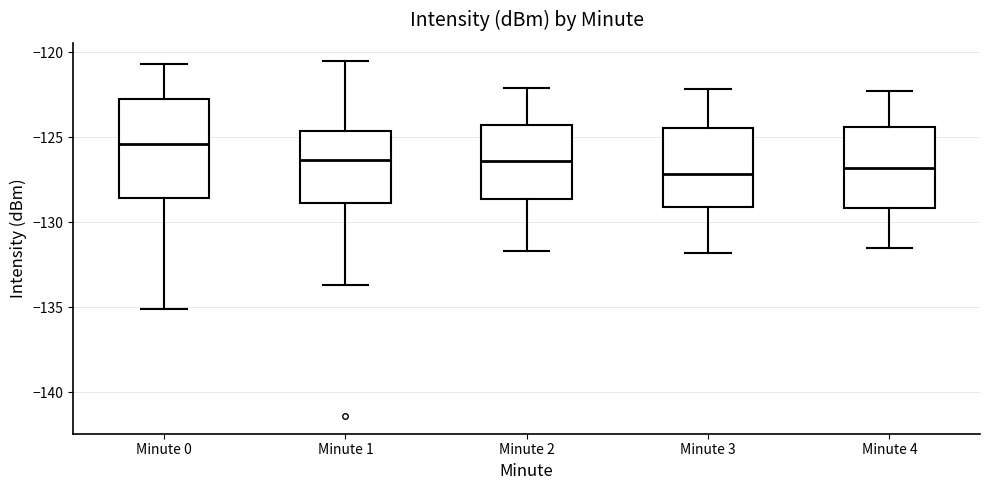

Reading left to right, read every box against the y-axis: the position of its median line, the range the box covers, and the ends of its whiskers. The values are not printed on the chart, so give them approximately, as read against the axis.

Minute 0: median -125.5, box -128.5 to -123.0, whiskers -135.0 to -120.5
Minute 1: median -126.5, box -129.0 to -124.5, whiskers -133.5 to -120.5
Minute 2: median -126.5, box -128.5 to -124.5, whiskers -131.5 to -122.0
Minute 3: median -127.0, box -129.0 to -124.5, whiskers -132.0 to -122.0
Minute 4: median -127.0, box -129.0 to -124.5, whiskers -131.5 to -122.5